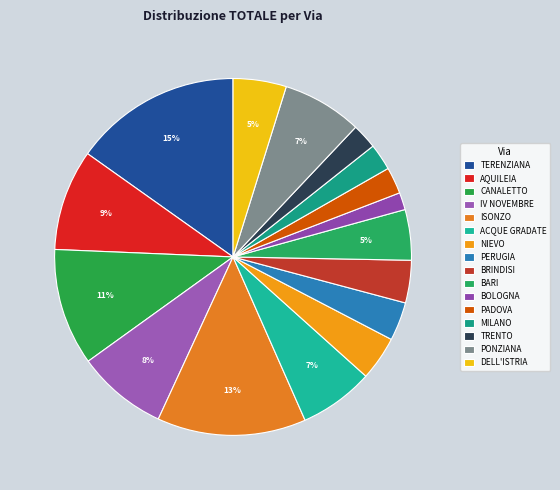

What percentage is the ACQUE GRADATE slice, to the nearest percent?

7%